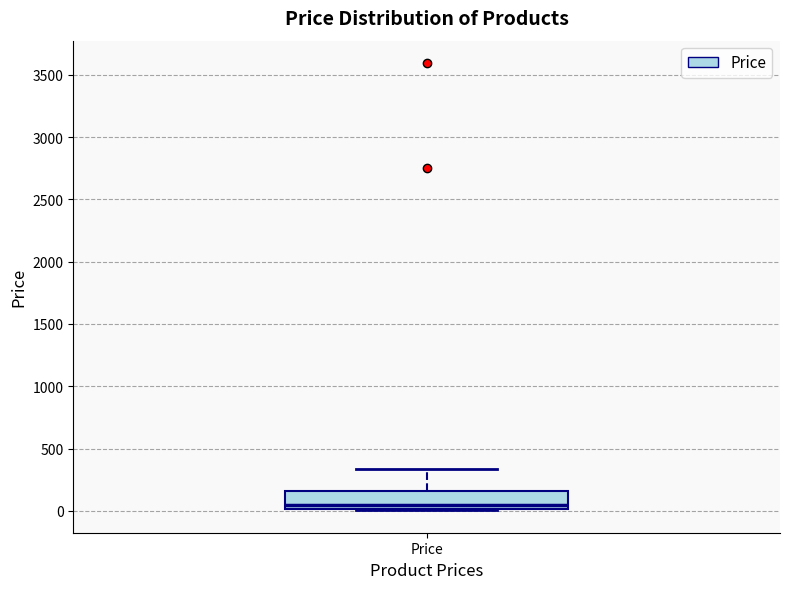

Read this box plot against the y-axis: the position of the median line, the range covered by the box, and the ends of both whiskers. The values are not printed on the chart, so give them approximately, as read against the axis.

median 50, box 0 to 150, whiskers 0 to 350